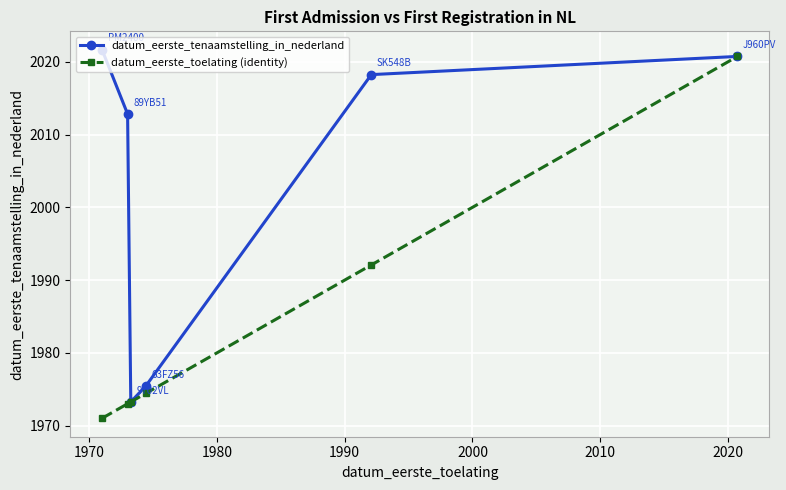

True or false: datum_eerste_tenaamstelling_in_nederland has more than 1 points higher than both neighbors.

False